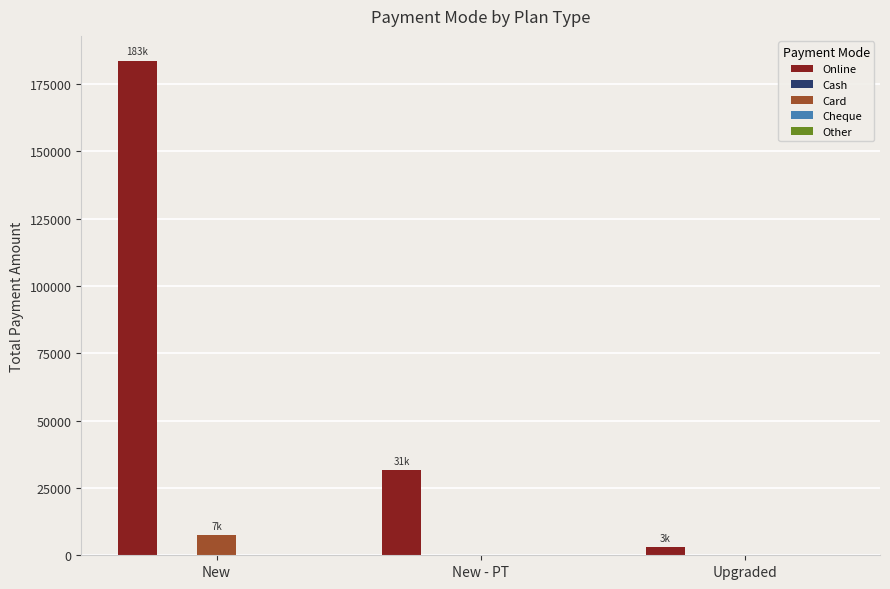

At which label is Online closest to 93350?

New - PT